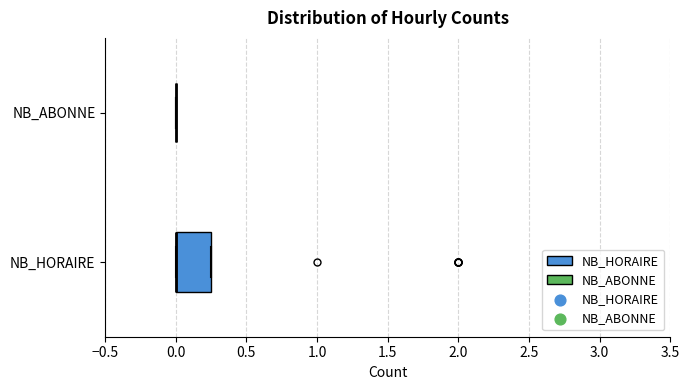

Which box is the widest, from its left edge to its right edge?

NB_HORAIRE